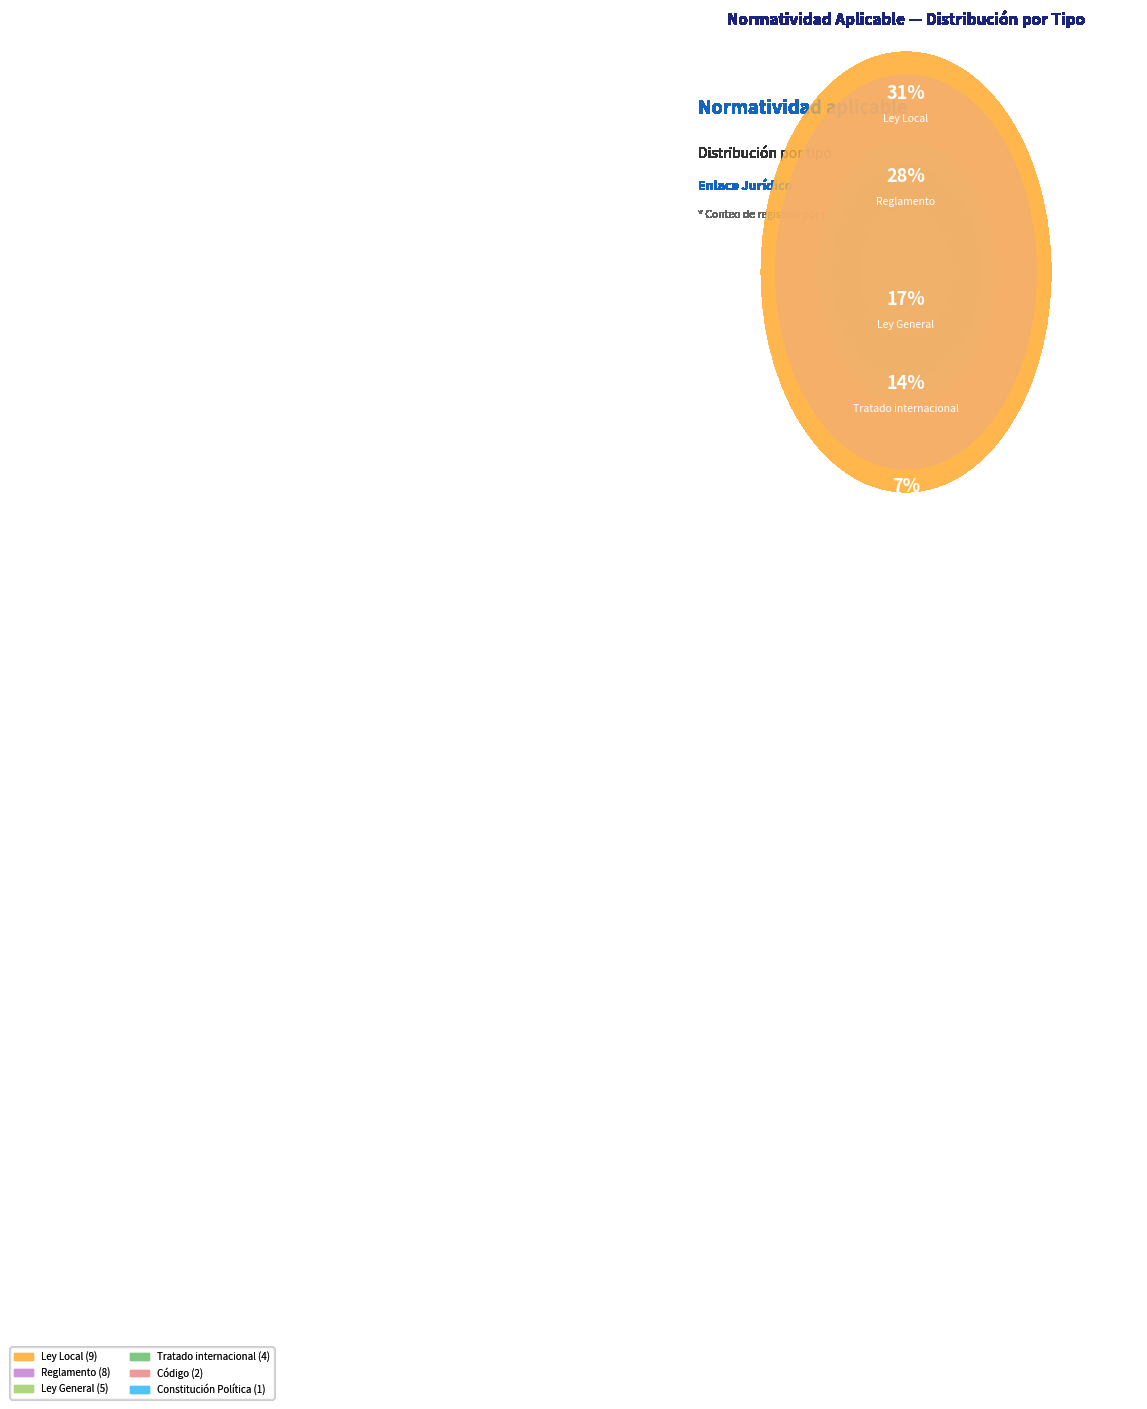

To the nearest percent, what is the average slice percentage?

17%